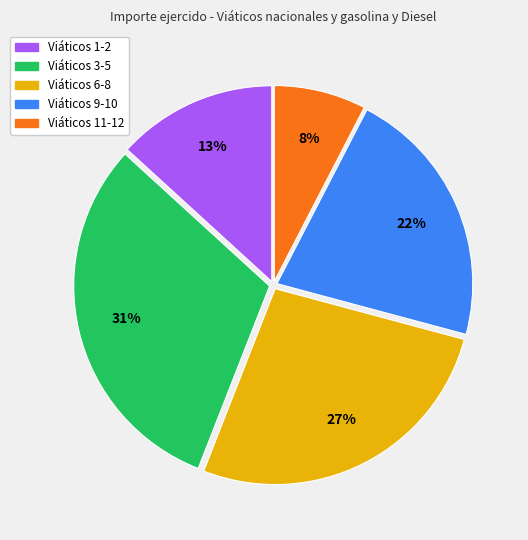

To the nearest percent, what is the difference between the largest and smallest slice percentages?

23%